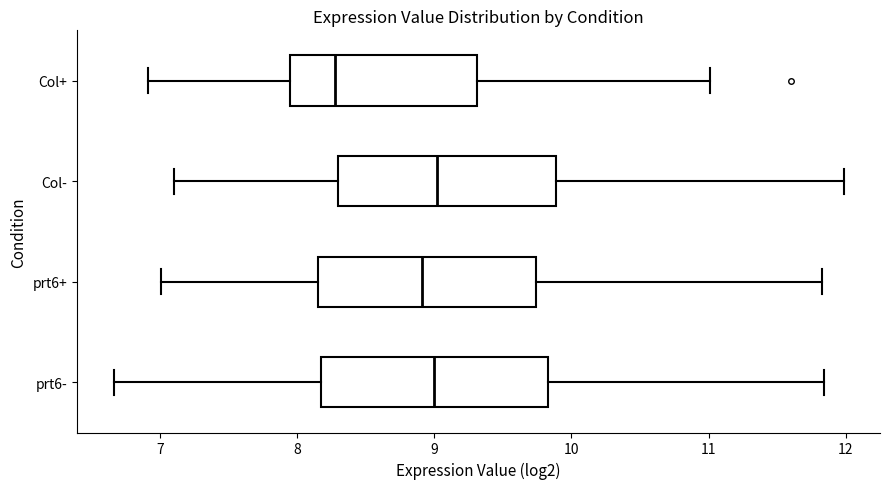

Reading bottom to top, transcribe this box plot: for each box, give where its median line is, the range the box spans, and where its two whiskers end, as read against the x-axis. The values are not printed on the chart, so give them approximately, as read against the axis.

prt6-: median 9.0, box 8.2 to 9.8, whiskers 6.7 to 11.8
prt6+: median 8.9, box 8.2 to 9.7, whiskers 7.0 to 11.8
Col-: median 9.0, box 8.3 to 9.9, whiskers 7.1 to 12.0
Col+: median 8.3, box 8.0 to 9.3, whiskers 6.9 to 11.0